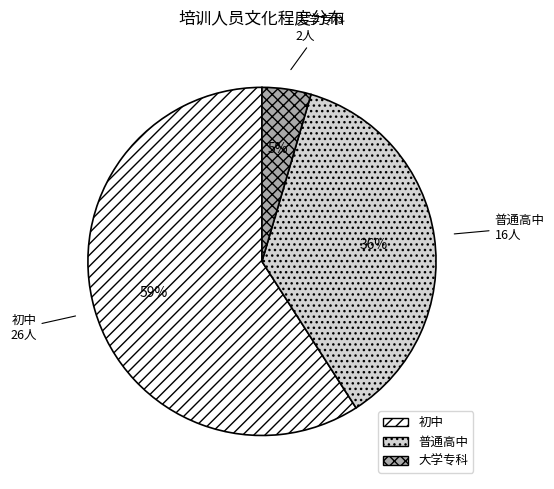

To the nearest percent, what is the average slice percentage?

33%